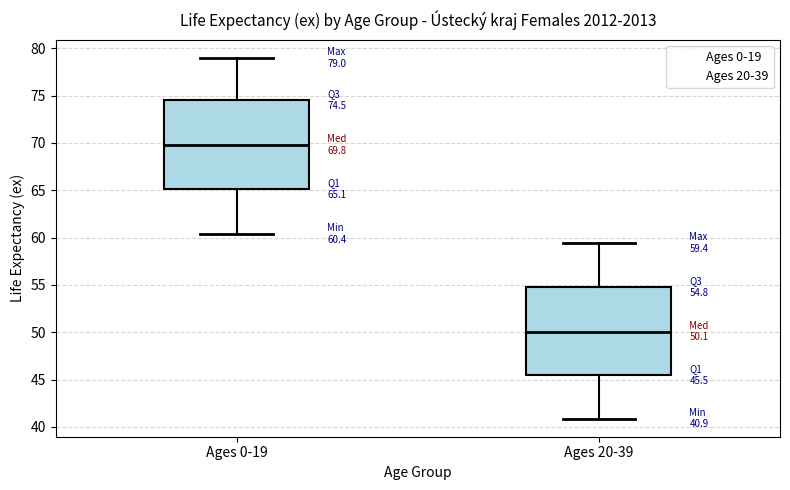

Which box has the highest median line?

Ages 0-19